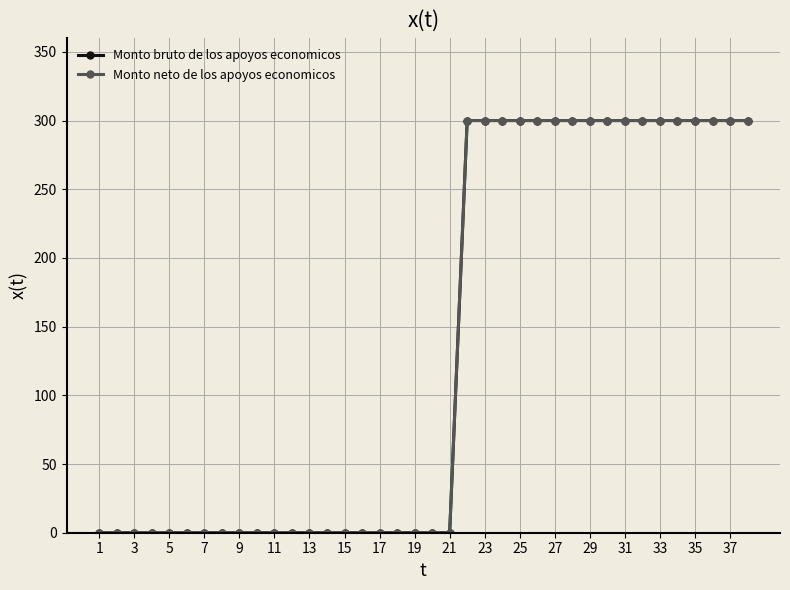

At which label is Monto bruto de los apoyos economicos closest to 150?

1